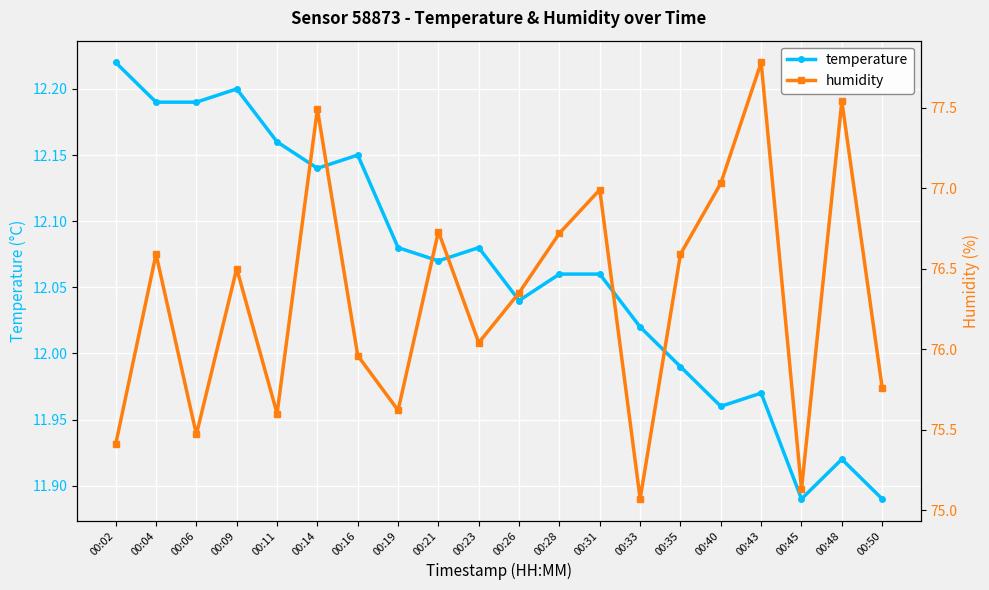

How many lines are shown in the chart?

2